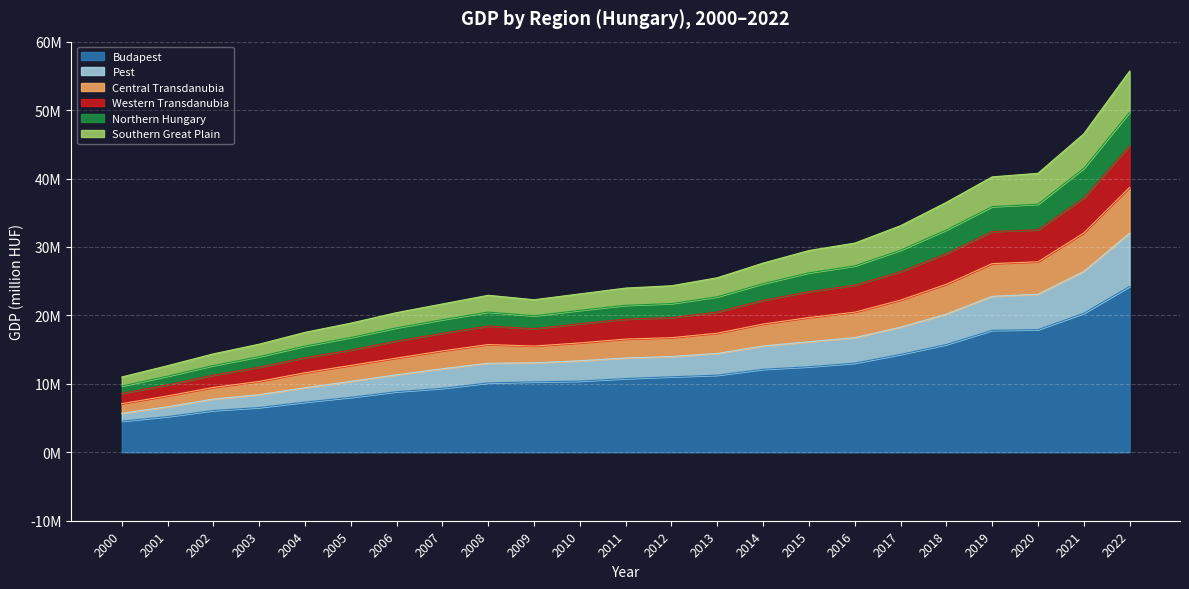

Is it true that Central Transdanubia equals 13030180 at 2016?

False